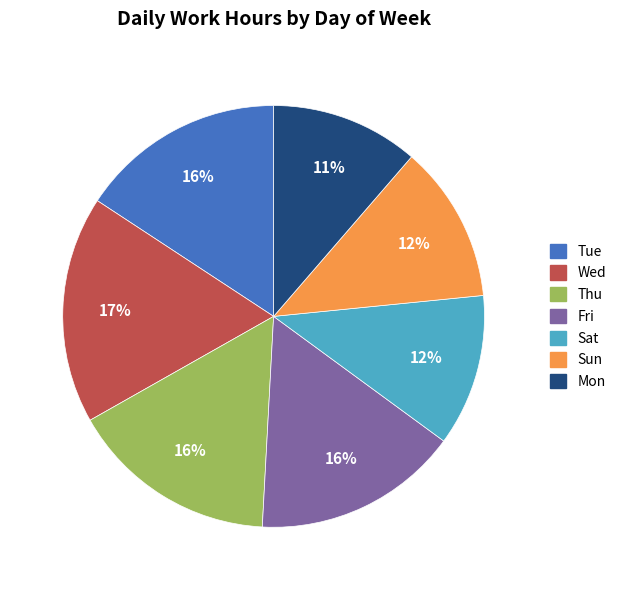

To the nearest percent, what is the difference between the largest and smallest slice percentages?

6%